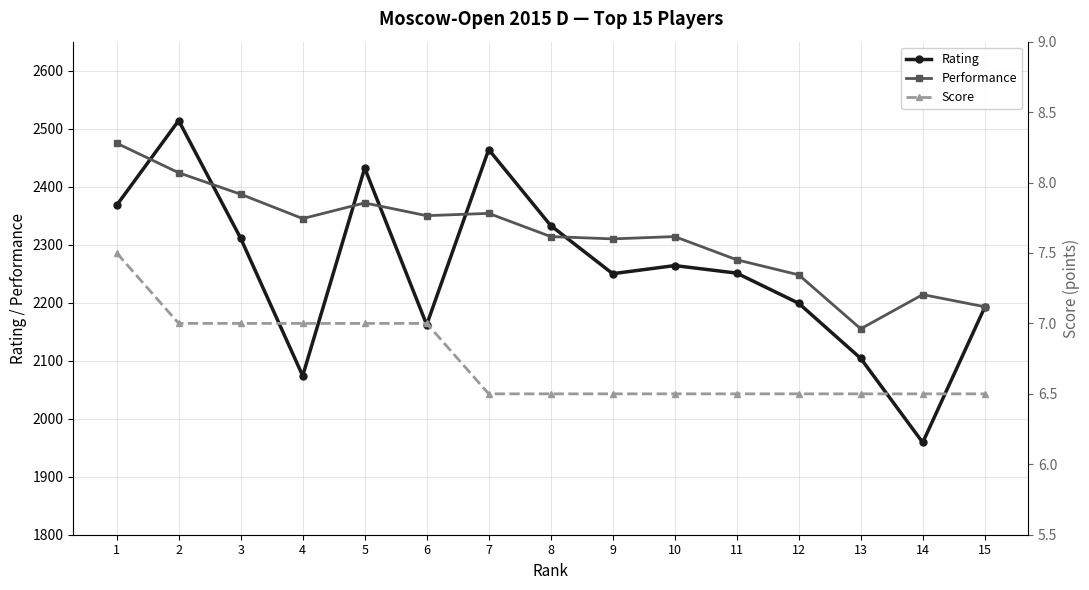

At how many categories does at least one series exceed 2151?

15